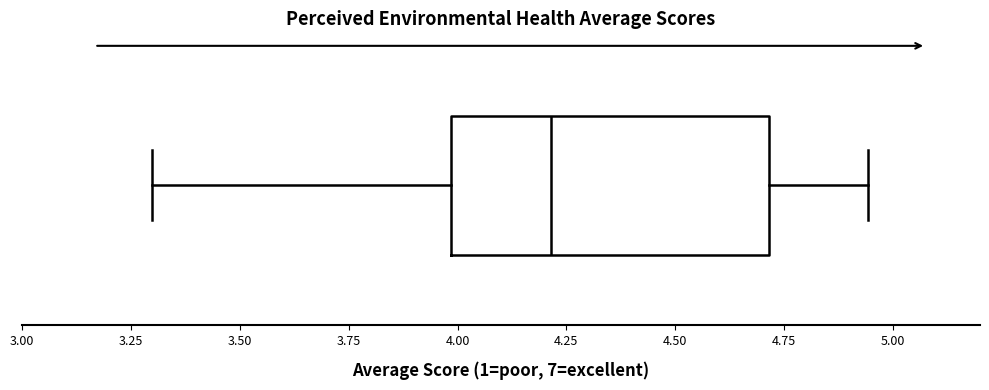

Transcribe this box plot: give where the median line is, the range the box spans, and where the two whiskers end, as read against the x-axis. The values are not printed on the chart, so give them approximately, as read against the axis.

median 4.20, box 4.00 to 4.70, whiskers 3.30 to 4.95